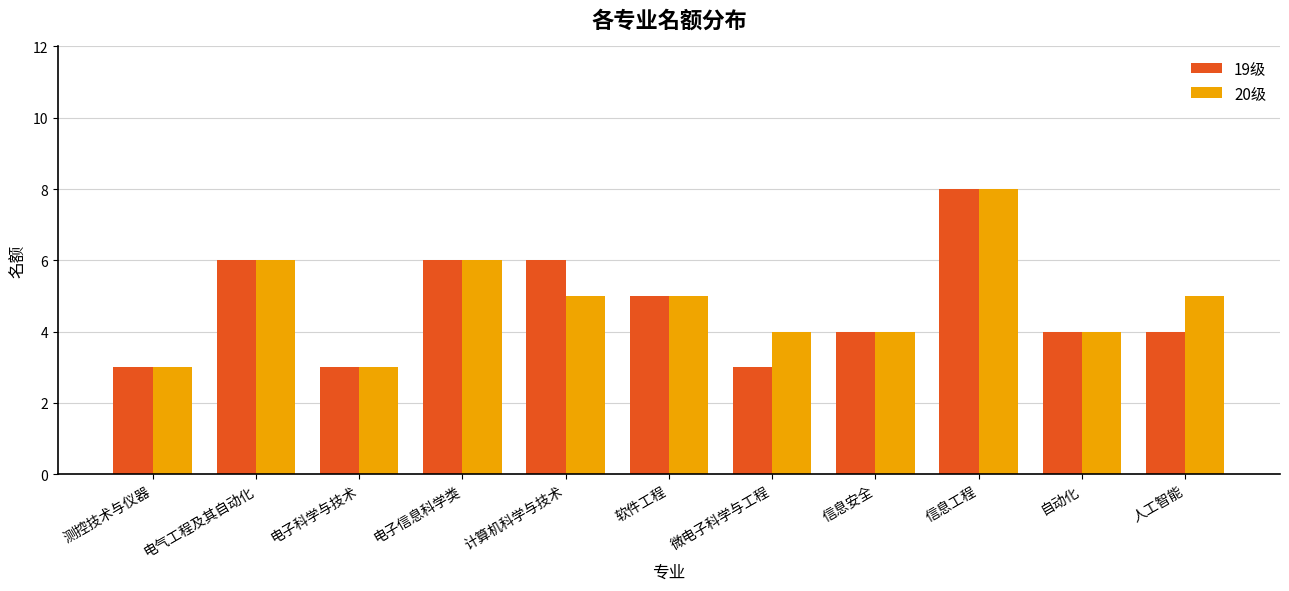

What value does the 19级 series have at 计算机科学与技术?

6